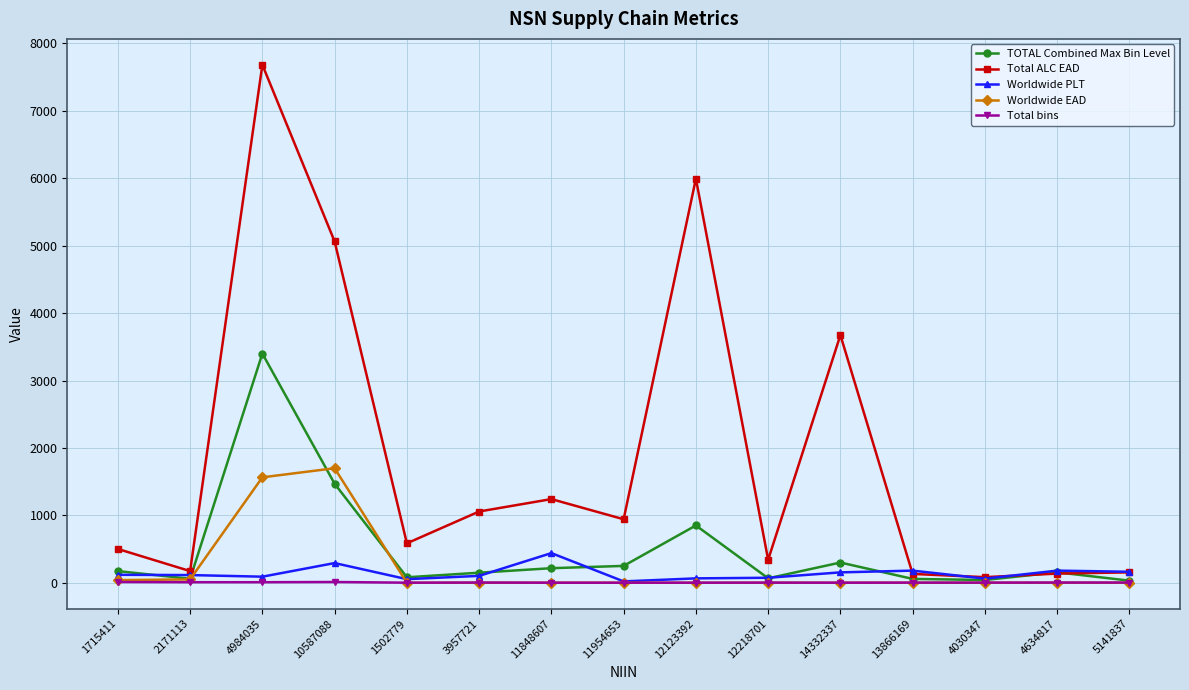

Does the chart display data point markers on the line(s)?

Yes